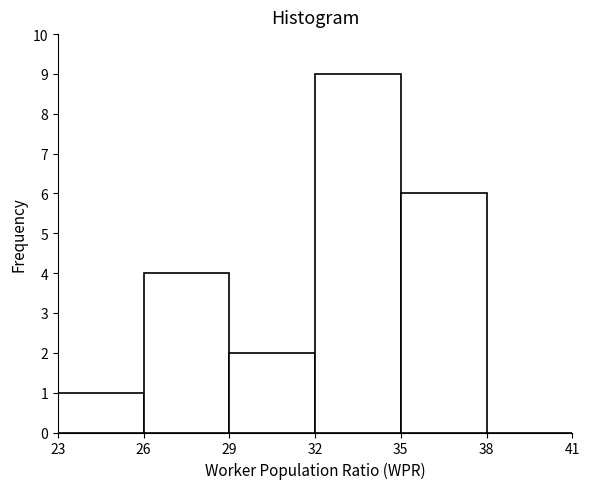

Reading left to right, list every bar in this chart as the range it spans on the x-axis followed by its height. The values are not printed on the chart, so give them approximately, as read against the axis.

23 to 26: 1
26 to 29: 4
29 to 32: 2
32 to 35: 9
35 to 38: 6
38 to 41: 0